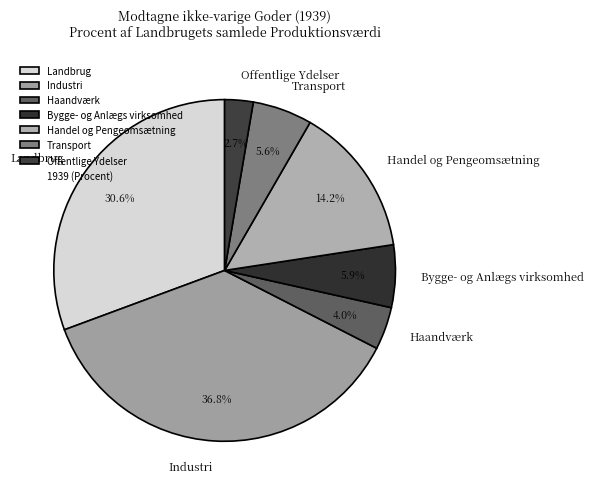

Is the sum of Bygge- og Anlægs virksomhed and Haandværk greater than half?

No